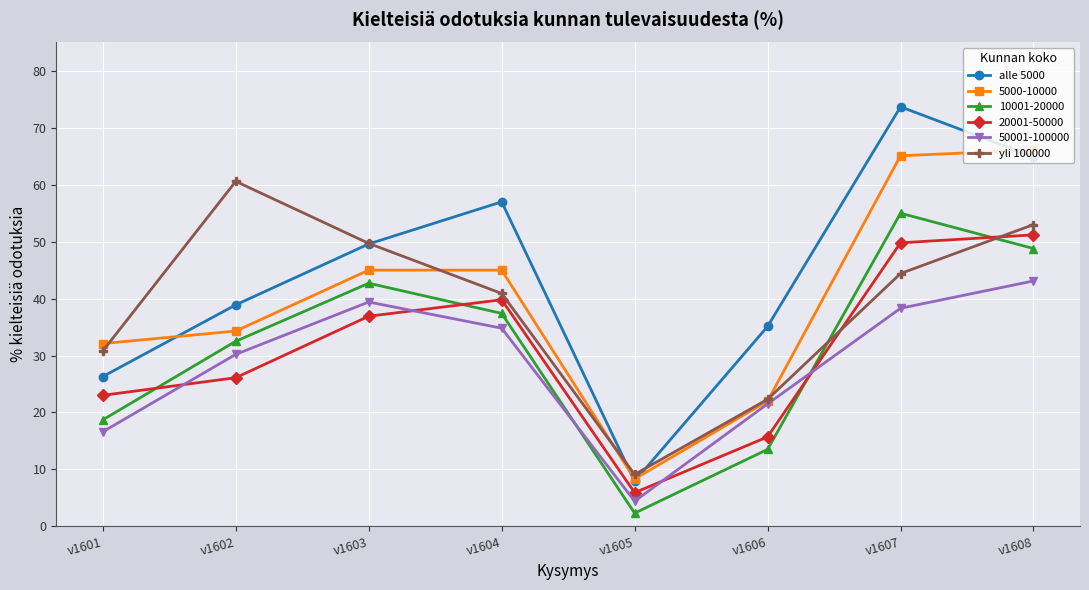

True or false: 10001-20000 has a value of 13.5 at v1608.

False